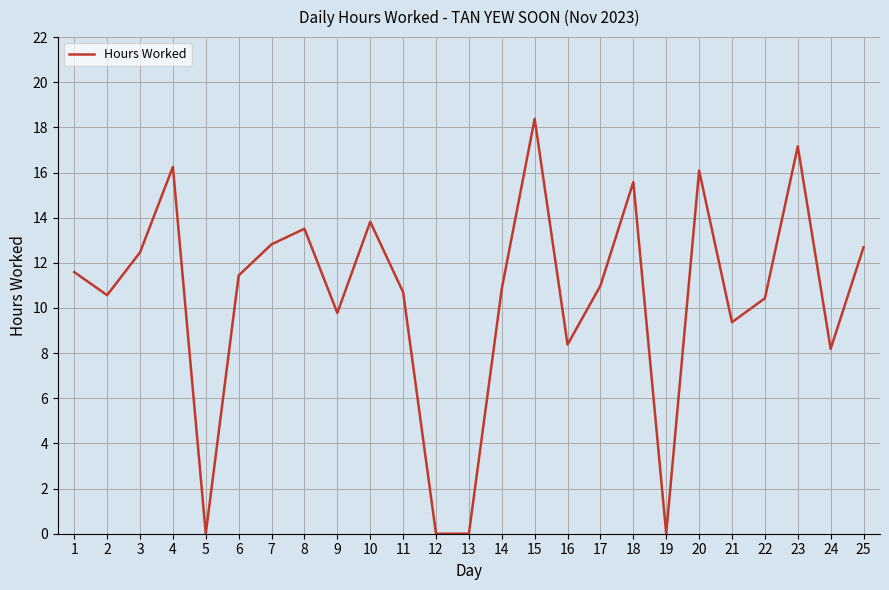

Which has a higher value, 23 or 10?

23